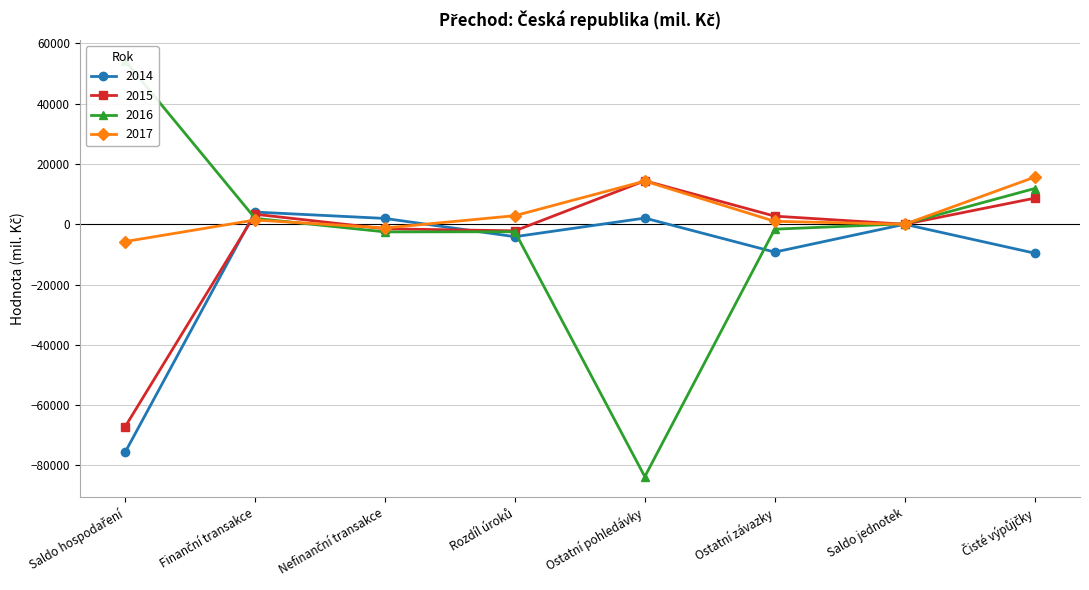

Rank the series at Nefinanční transakce from highest to lowest value.

2014, 2017, 2015, 2016